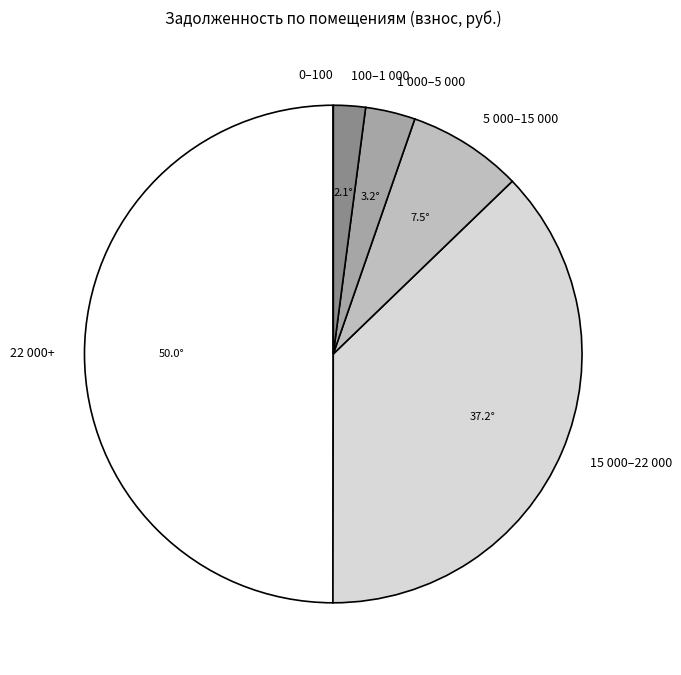

True or false: 15 000–22 000 accounts for 26% of the total.

False